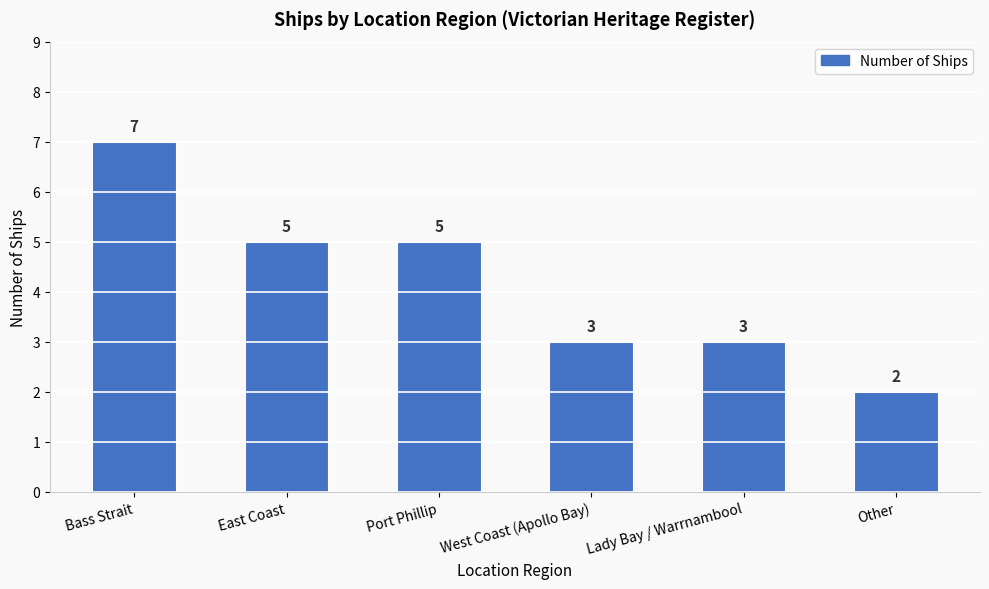

Reading left to right, extract all data points from this chart.

7	5	5	3	3	2